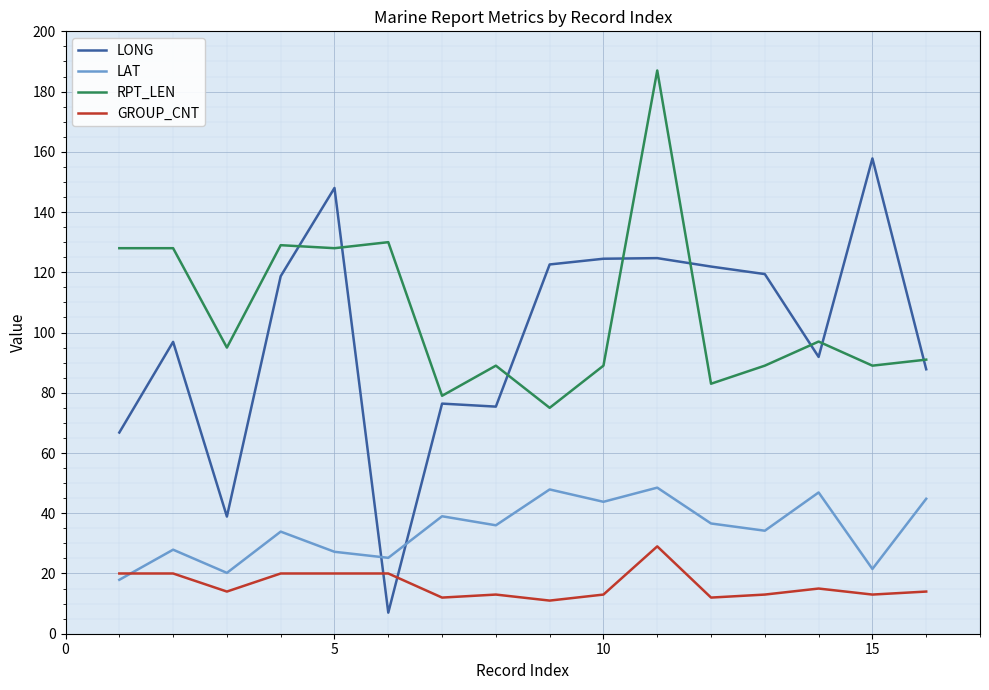

Does the chart display data point markers on the line(s)?

No